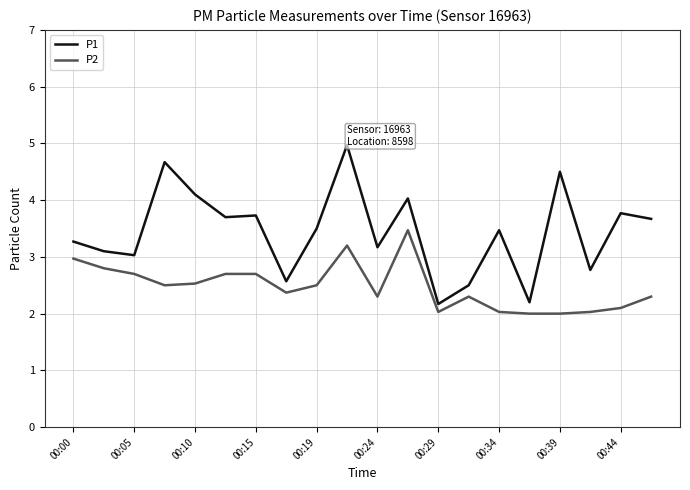

What is the difference between the maximum and minimum values in the P1 series?

2.8